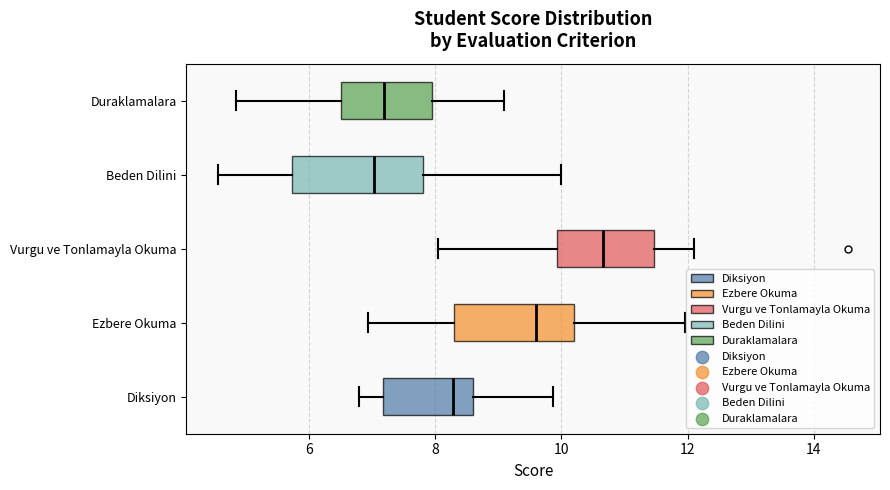

Reading bottom to top, read every box against the x-axis: the position of its median line, the range the box covers, and the ends of its whiskers. The values are not printed on the chart, so give them approximately, as read against the axis.

Diksiyon: median 8.2, box 7.2 to 8.6, whiskers 6.8 to 9.8
Ezbere Okuma: median 9.6, box 8.2 to 10.2, whiskers 7.0 to 12.0
Vurgu ve Tonlamayla Okuma: median 10.6, box 10.0 to 11.4, whiskers 8.0 to 12.0
Beden Dilini: median 7.0, box 5.8 to 7.8, whiskers 4.6 to 10.0
Duraklamalara: median 7.2, box 6.6 to 8.0, whiskers 4.8 to 9.0